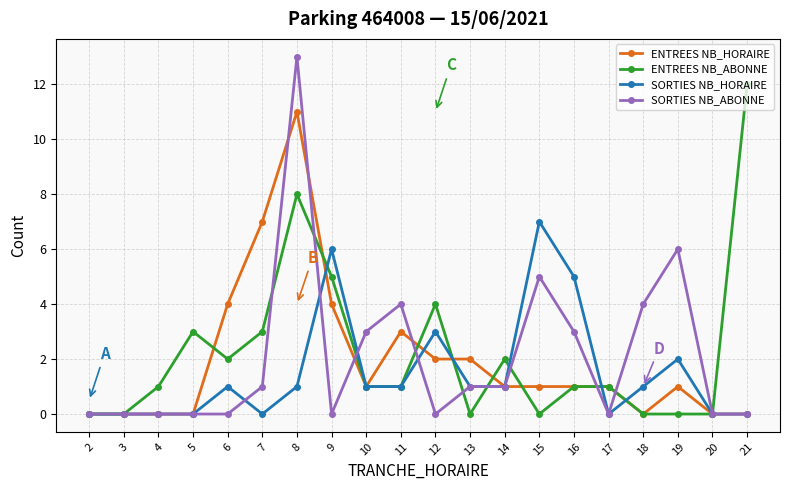

The value of ENTREES NB_ABONNE at 6 is 1. True or false?

False